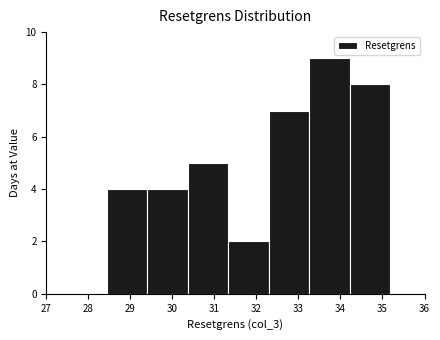

Reading left to right, transcribe this chart: for each bar, give the range it covers on the x-axis and its height. Neither the bar edges nor the heights are printed on the chart, so give them approximately, as read against the axes.

28.4 to 29.4: 4
29.4 to 30.4: 4
30.4 to 31.3: 5
31.3 to 32.3: 2
32.3 to 33.3: 7
33.3 to 34.2: 9
34.2 to 35.2: 8